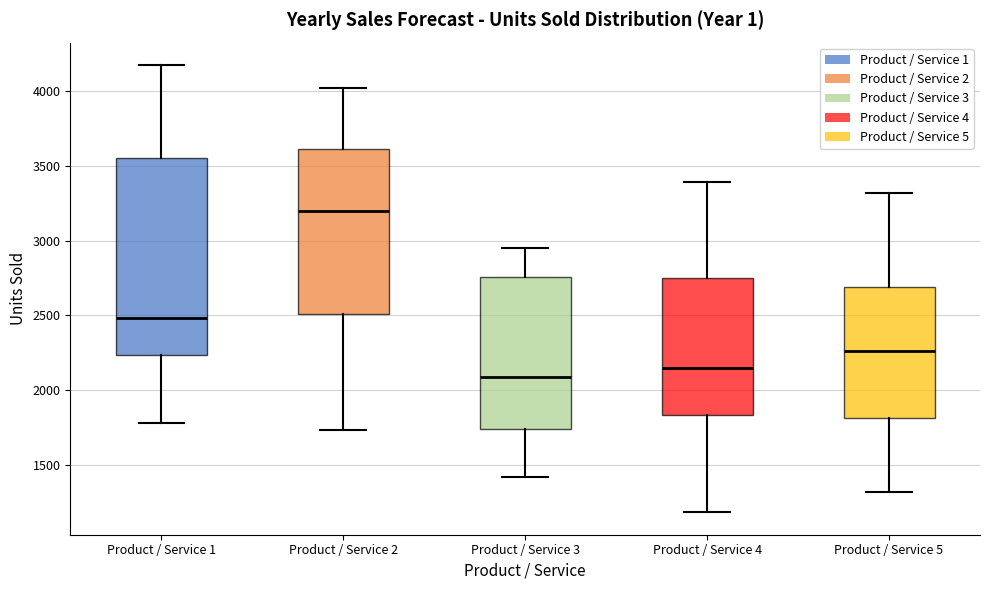

Where does the median line of the box for Product / Service 5 sit on the y-axis? The values are not printed on the chart, so give them approximately, as read against the axis.

2250